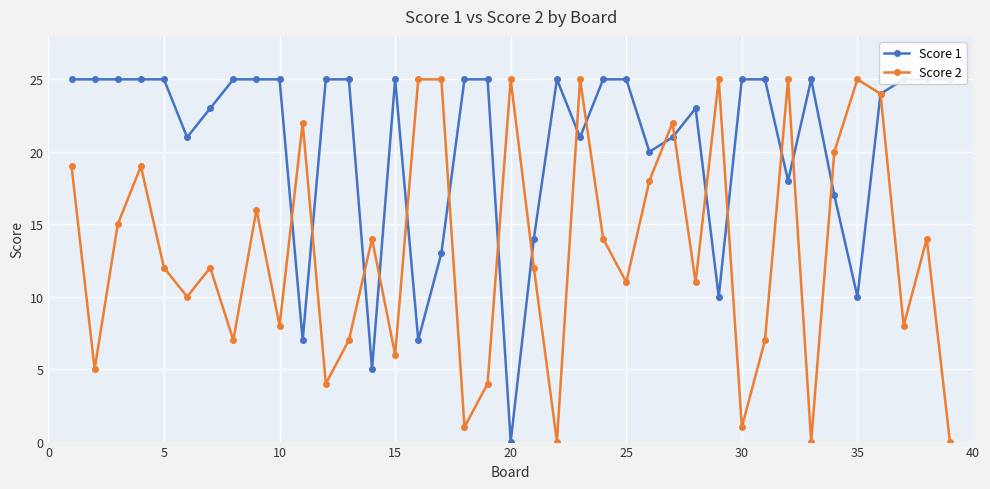

What is the highest value of the Score 2 series?

25